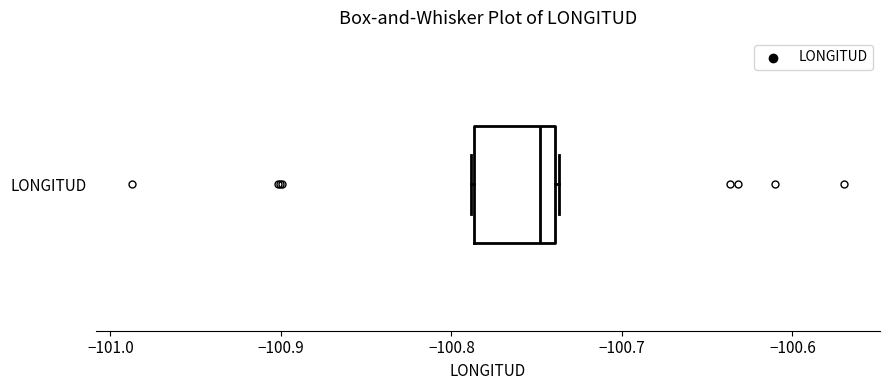

Transcribe this box plot: give where the median line is, the range the box spans, and where the two whiskers end, as read against the x-axis. The values are not printed on the chart, so give them approximately, as read against the axis.

median -100.75, box -100.79 to -100.74, whiskers -100.79 to -100.74